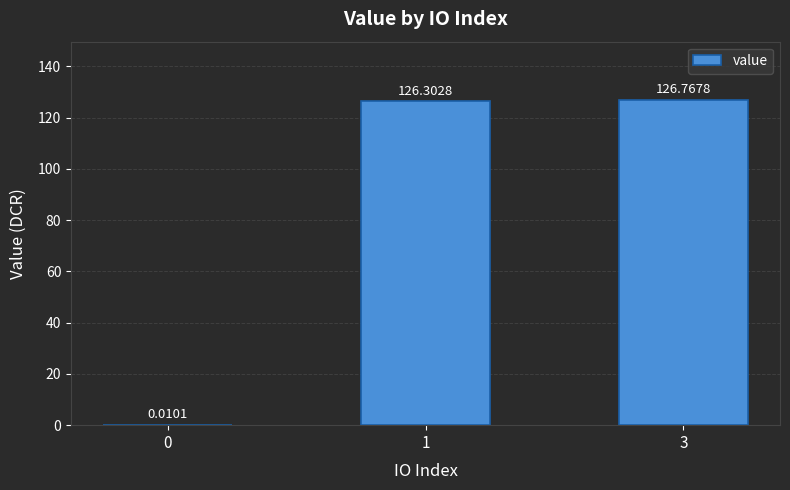

Are the bars grouped side by side (vs. stacked)?

No